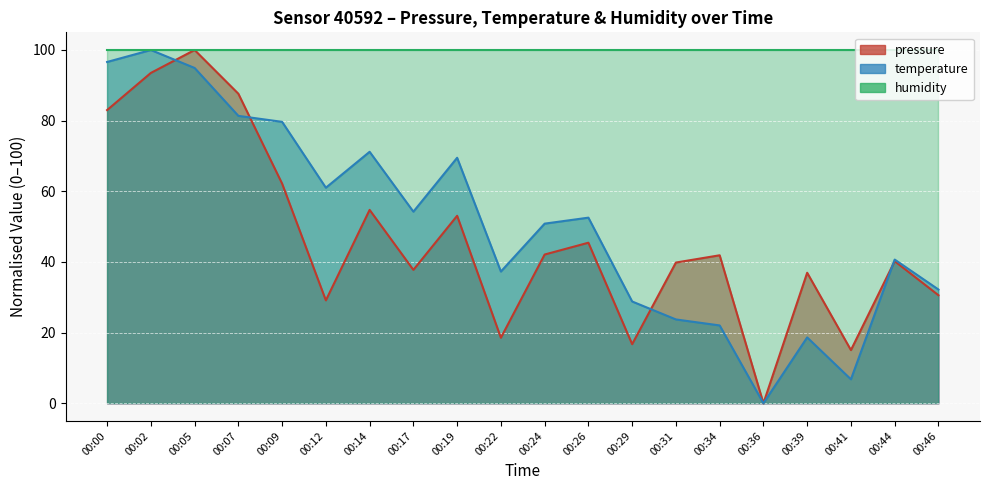

The value of temperature at 00:26 is 77.2. True or false?

False